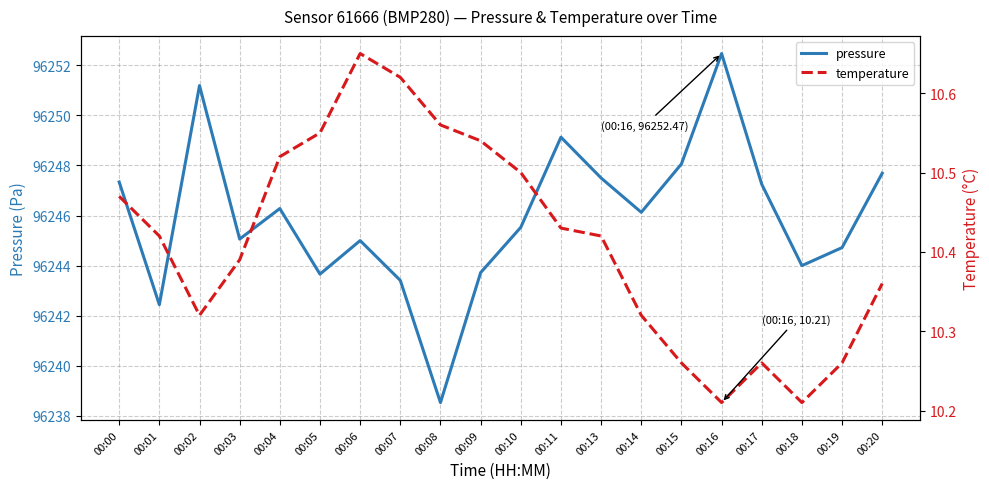

True or false: temperature has more than 0 points higher than both neighbors.

True